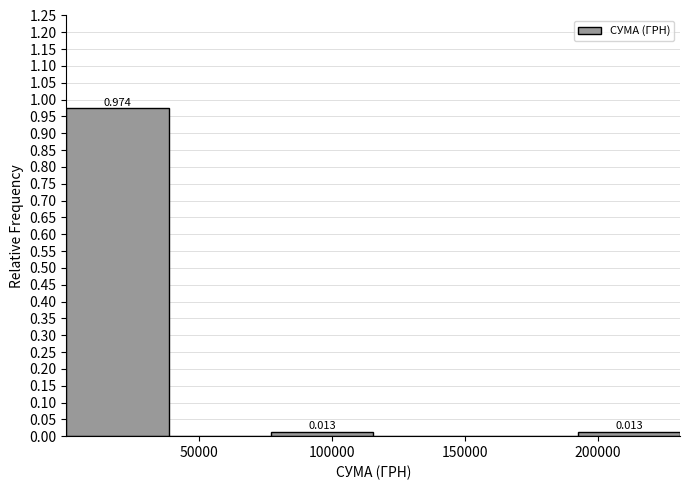

Over which range of the x-axis is the bar tallest?

0 to 40000